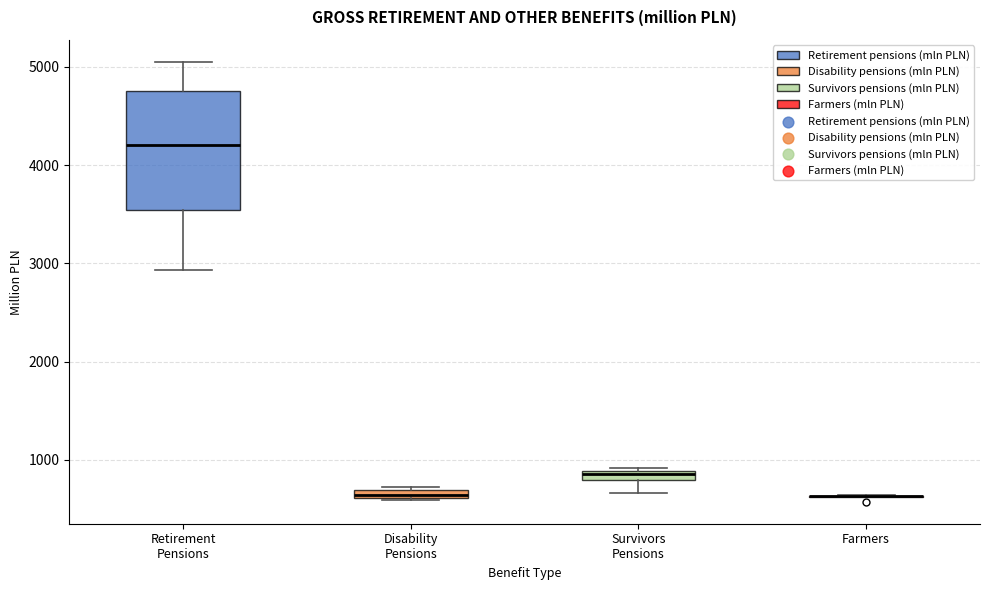

Where is the lower edge of the box for Disability Pensions on the y-axis? The values are not printed on the chart, so give them approximately, as read against the axis.

600